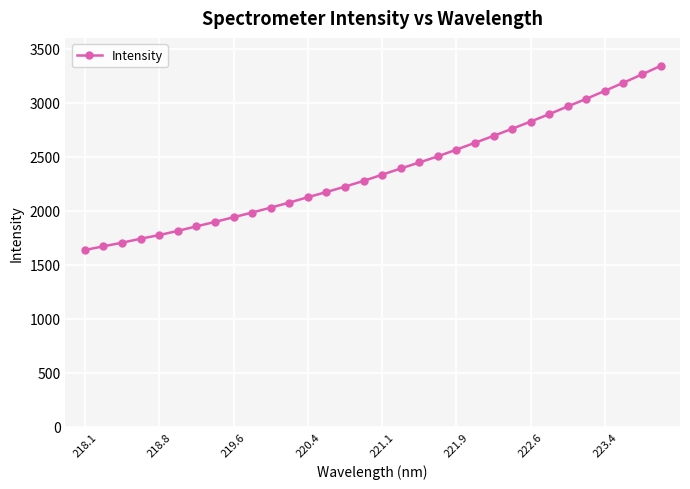

What is the minimum value shown in the chart?

1637.1